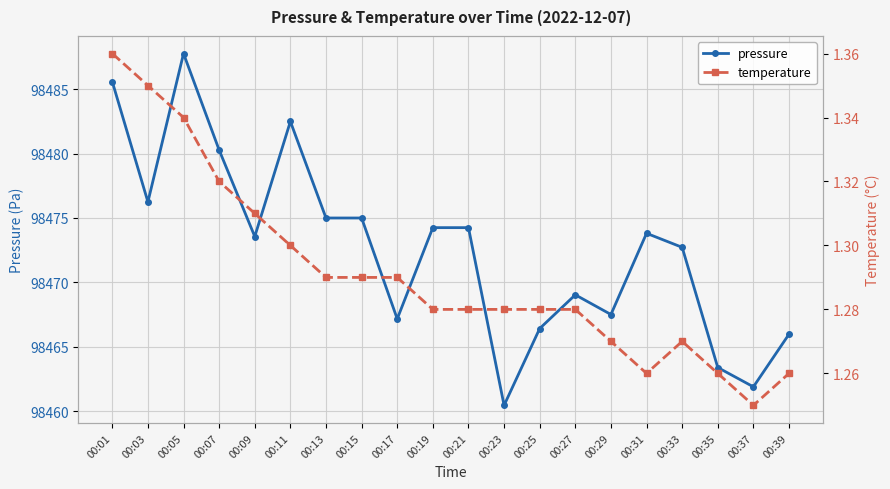

Where is the first local maximum for temperature?

00:33